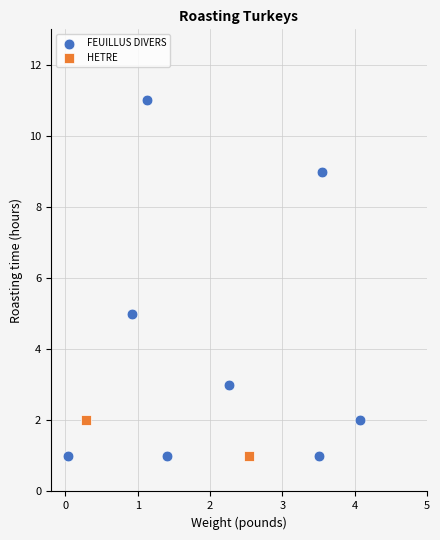

What are all the series names shown in the legend?

FEUILLUS DIVERS, HETRE